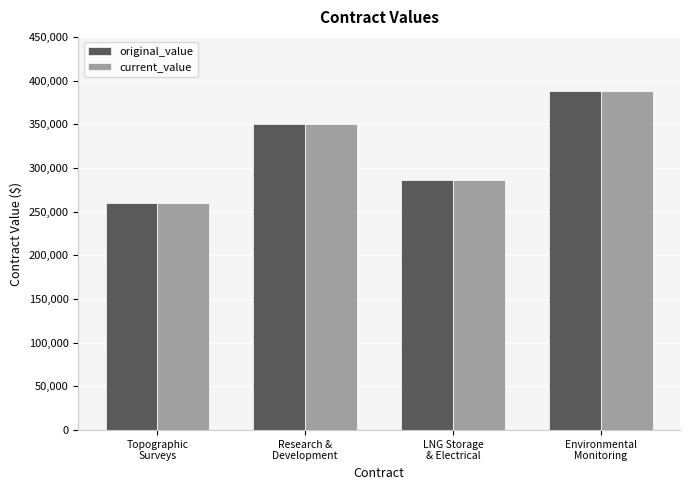

What position from the right is LNG Storage
& Electrical?

2